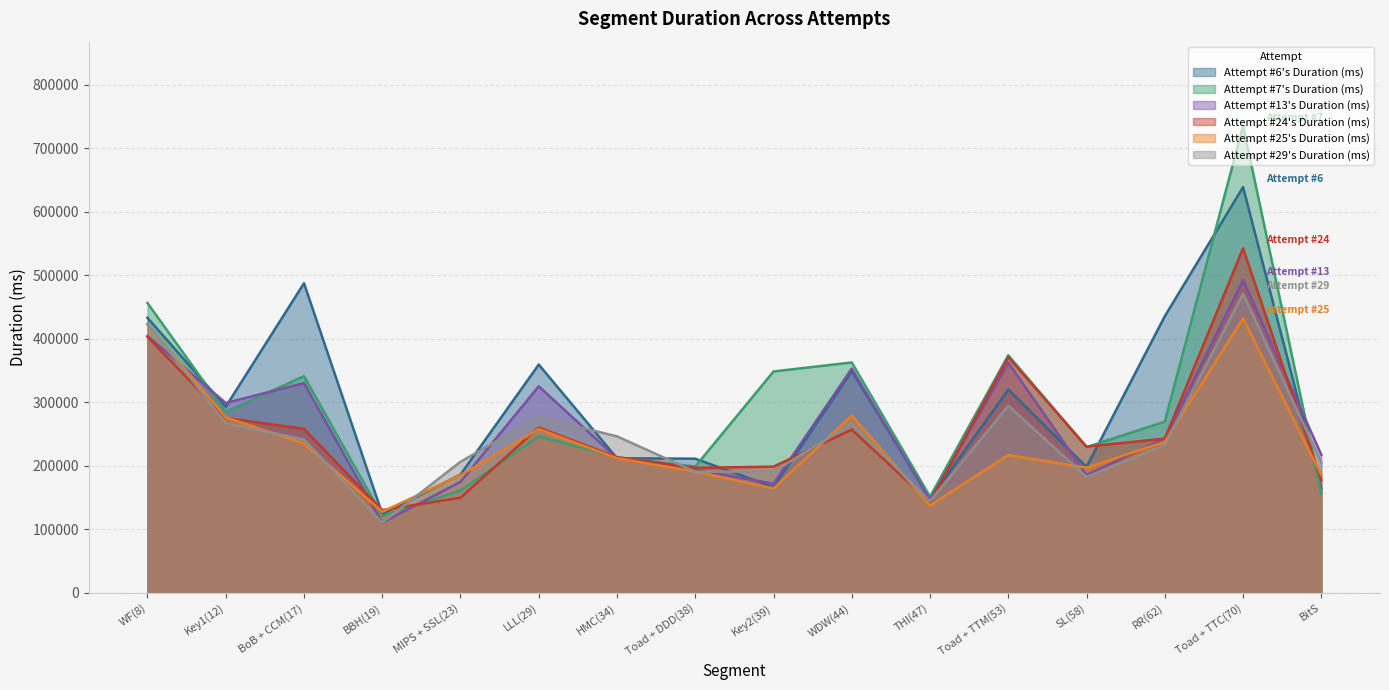

Which series ends up on top after the final intersection of Attempt #29's Duration (ms) and Attempt #6's Duration (ms)?

Attempt #29's Duration (ms)